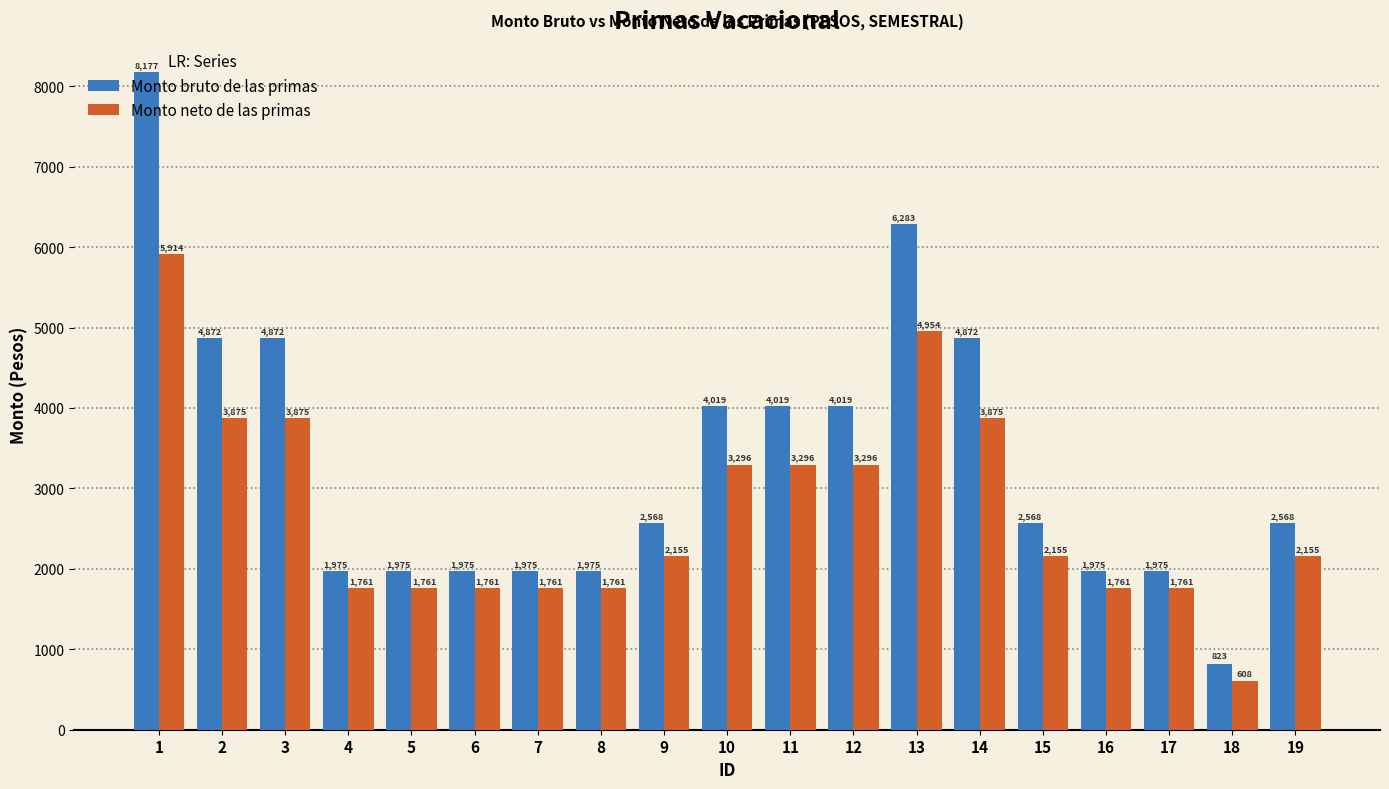

What are all the series names shown in the legend?

Monto bruto de las primas, Monto neto de las primas